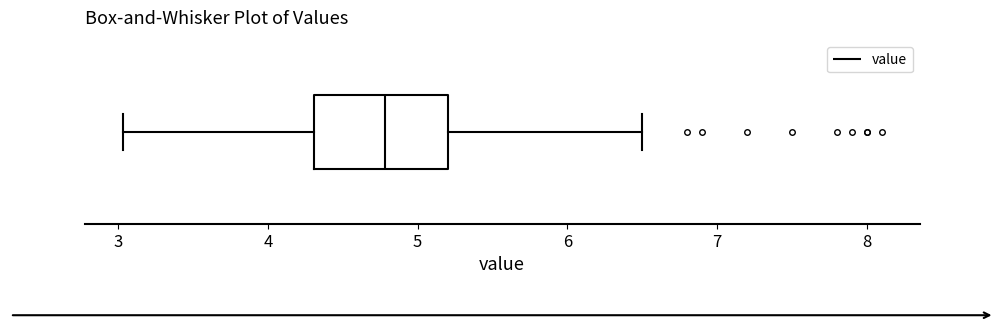

Read this box plot against the x-axis: the position of the median line, the range covered by the box, and the ends of both whiskers. The values are not printed on the chart, so give them approximately, as read against the axis.

median 4.8, box 4.3 to 5.2, whiskers 3.0 to 6.5